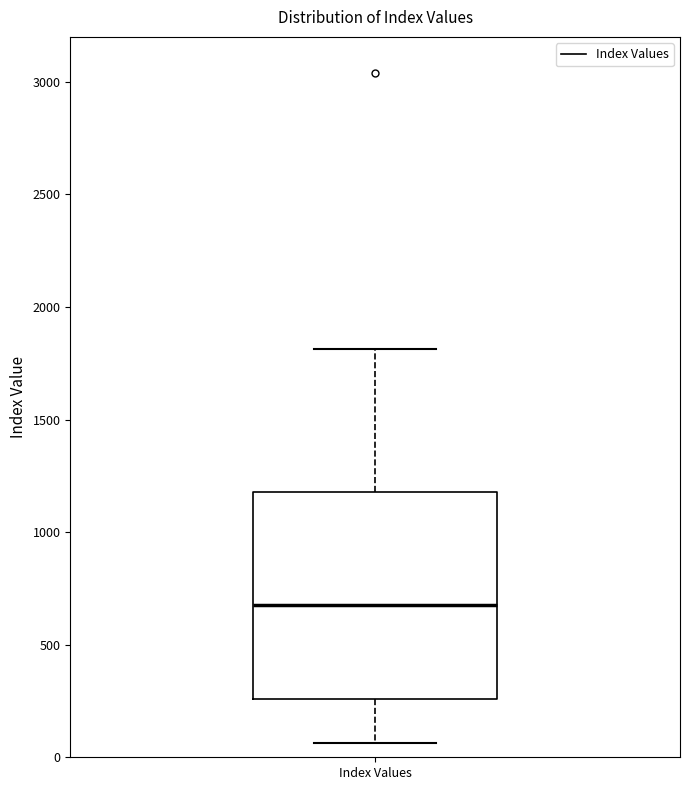

Transcribe this box plot: give where the median line is, the range the box spans, and where the two whiskers end, as read against the y-axis. The values are not printed on the chart, so give them approximately, as read against the axis.

median 700, box 250 to 1200, whiskers 50 to 1800